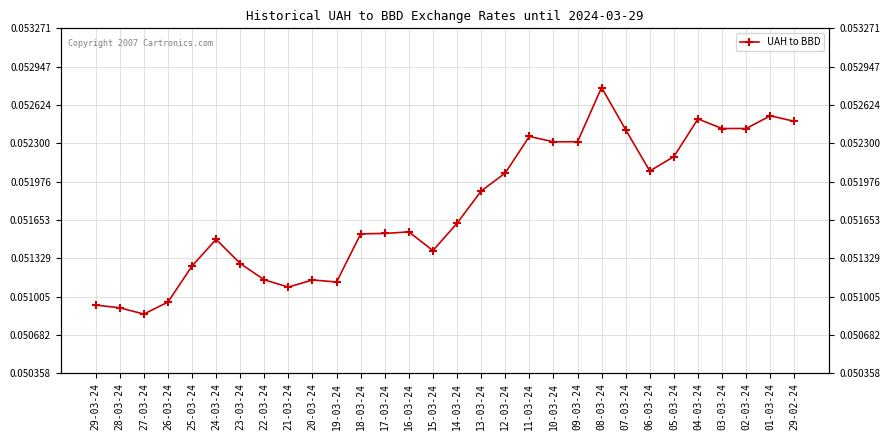

Reading left to right, extract all data points from this chart.

29-03-24=0.1	28-03-24=0.1	27-03-24=0.1	26-03-24=0.1	25-03-24=0.1	24-03-24=0.1	23-03-24=0.1	22-03-24=0.1	21-03-24=0.1	20-03-24=0.1	19-03-24=0.1	18-03-24=0.1	17-03-24=0.1	16-03-24=0.1	15-03-24=0.1	14-03-24=0.1	13-03-24=0.1	12-03-24=0.1	11-03-24=0.1	10-03-24=0.1	09-03-24=0.1	08-03-24=0.1	07-03-24=0.1	06-03-24=0.1	05-03-24=0.1	04-03-24=0.1	03-03-24=0.1	02-03-24=0.1	01-03-24=0.1	29-02-24=0.1